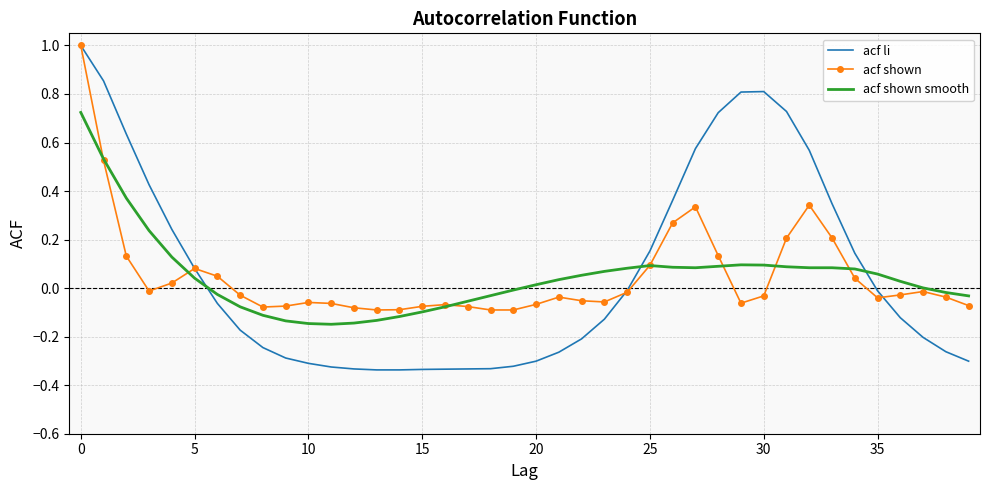

What is the maximum value shown in the chart?

1.0